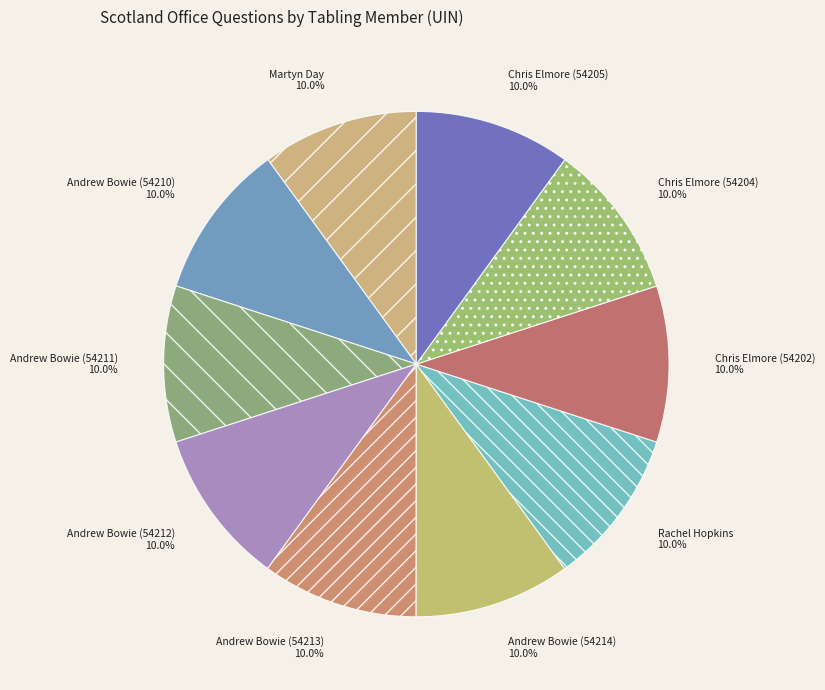

Approximately how many times larger is the value at Martyn Day compared to Chris Elmore (54202)?

1.0